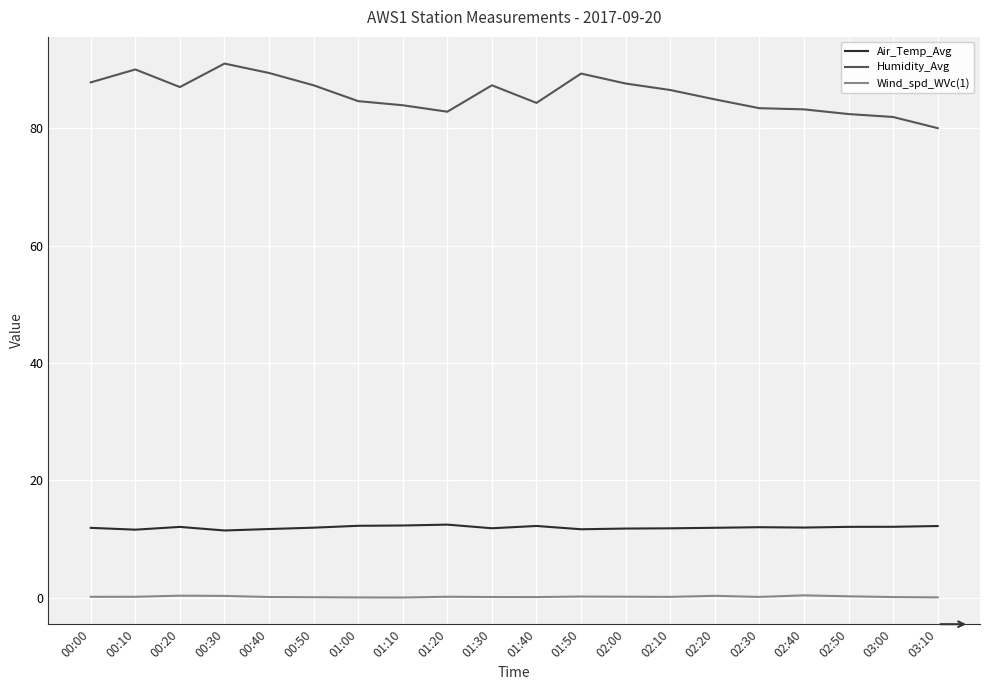

True or false: Humidity_Avg and Wind_spd_WVc(1) intersect in this chart.

False